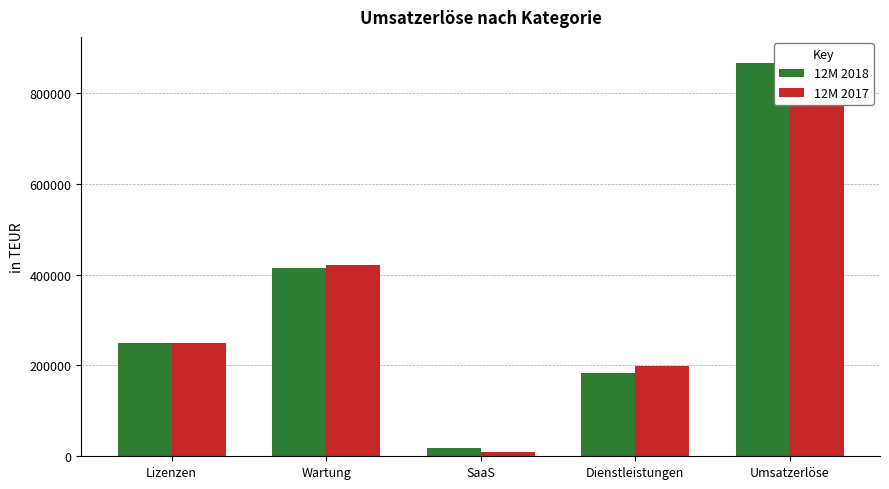

At Dienstleistungen, list the series in order from largest to smallest.

12M 2017, 12M 2018